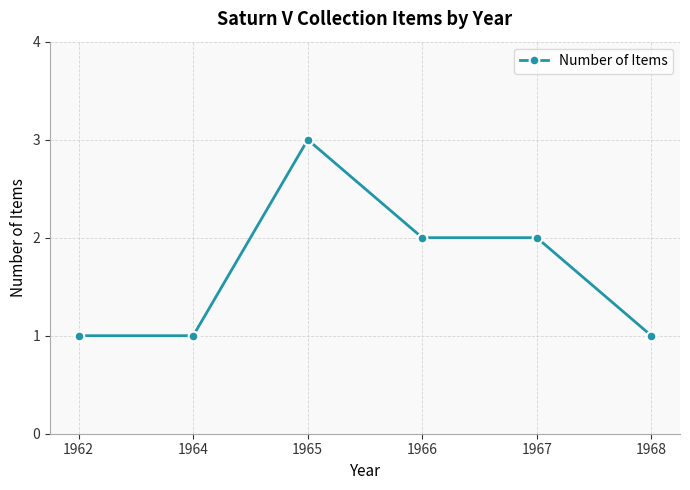

How many values are between 1 and 2?

5